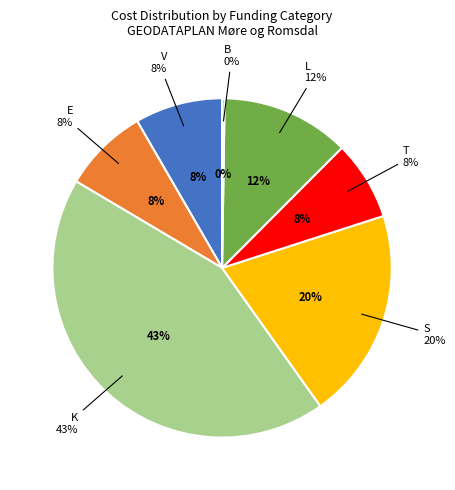

The T slice represents 8% of the pie. True or false?

True